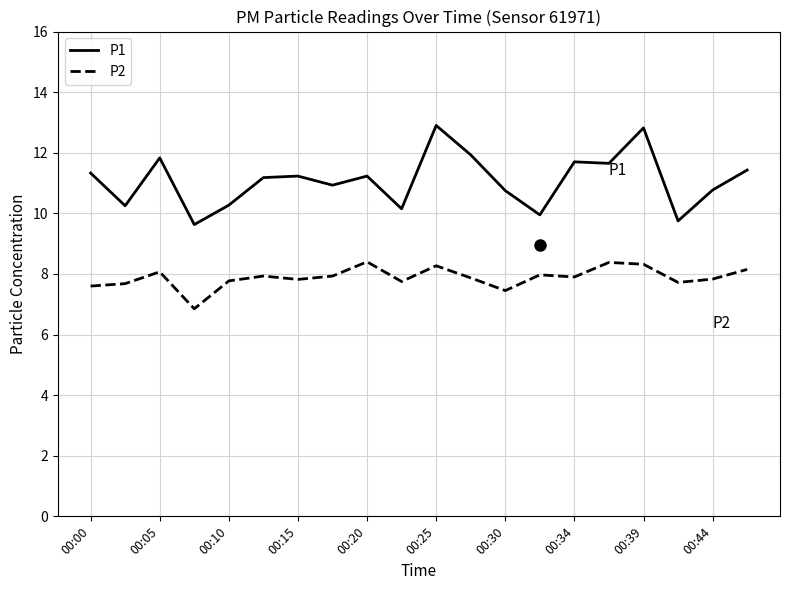

True or false: P2 and P1 intersect in this chart.

False